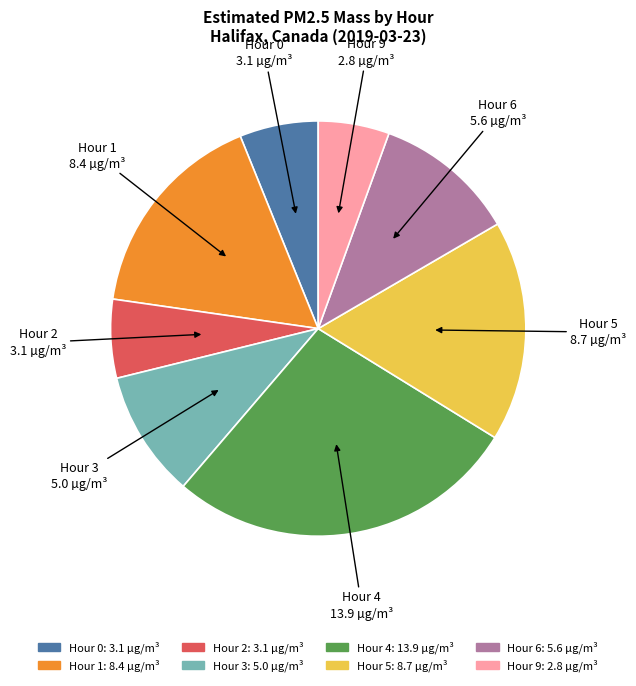

The Hour 9 slice represents 19% of the pie. True or false?

False